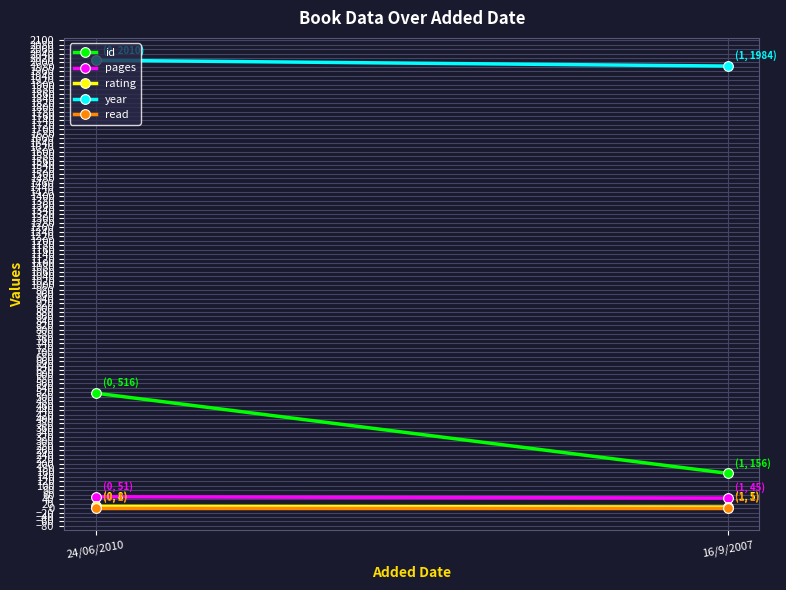

Rank the series by their maximum value, from highest to lowest.

year, id, pages, rating, read